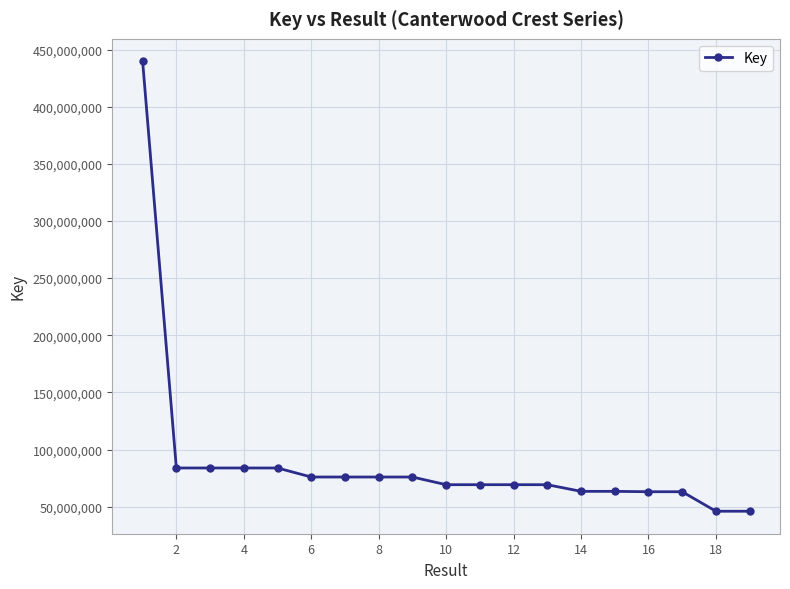

What is the difference between the maximum and minimum values?

393654168